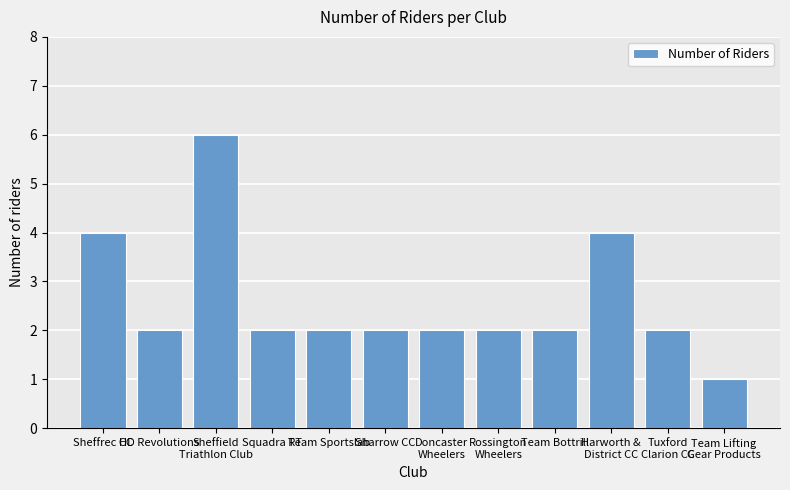

What is the sum of the values at Team Sportslab and Squadra RT?

4